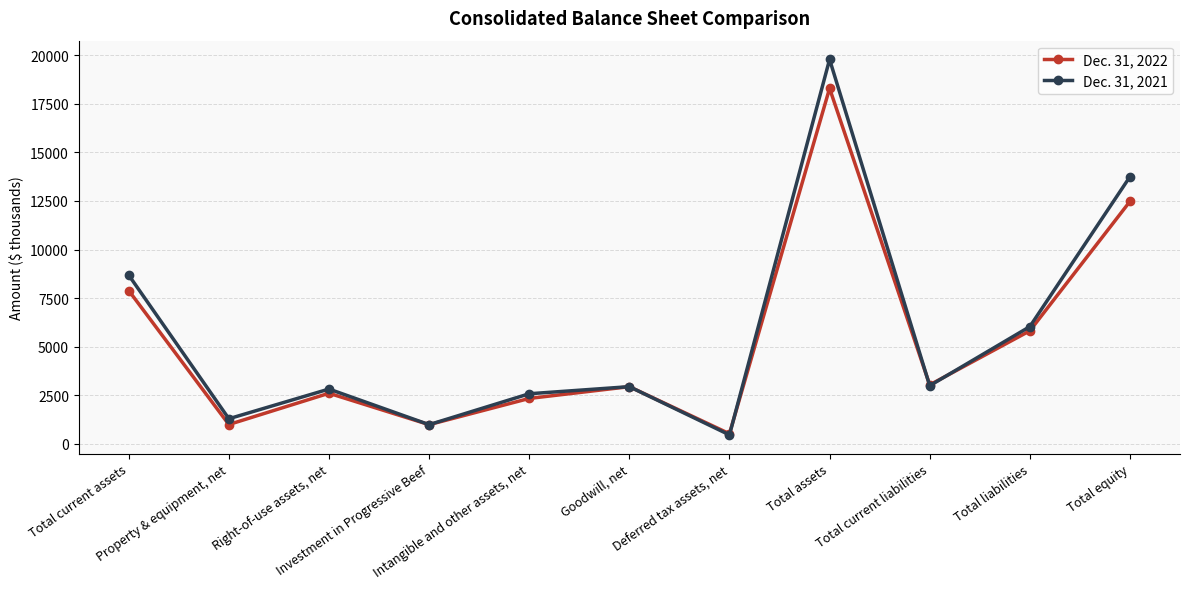

Which label corresponds to the smallest value in the chart?

Deferred tax assets, net